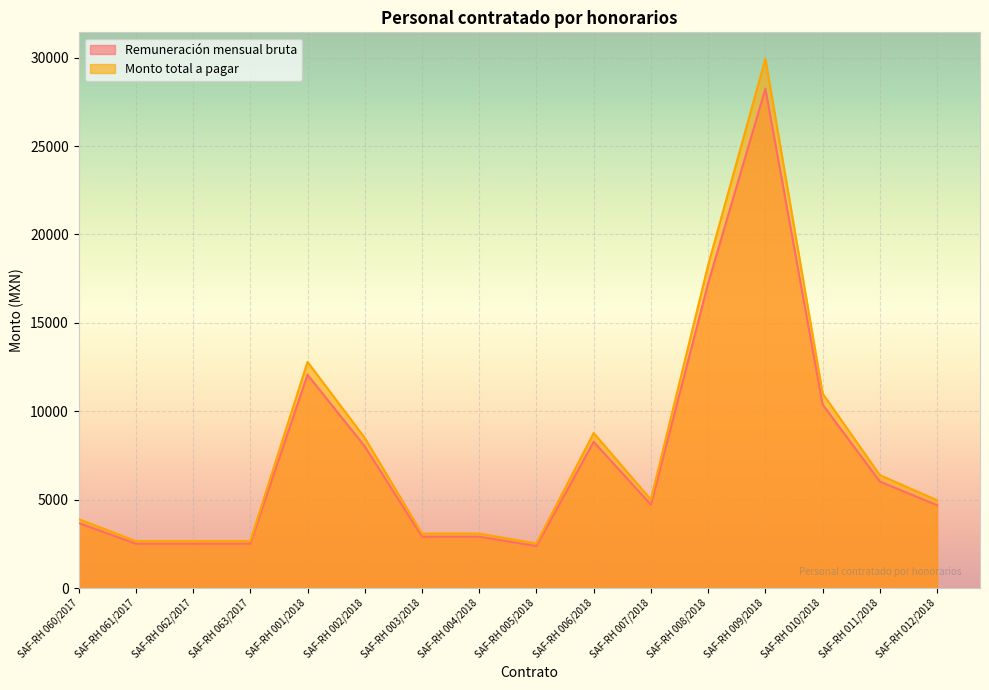

Rank the series by their average value, from lowest to highest.

Remuneración mensual bruta, Monto total a pagar